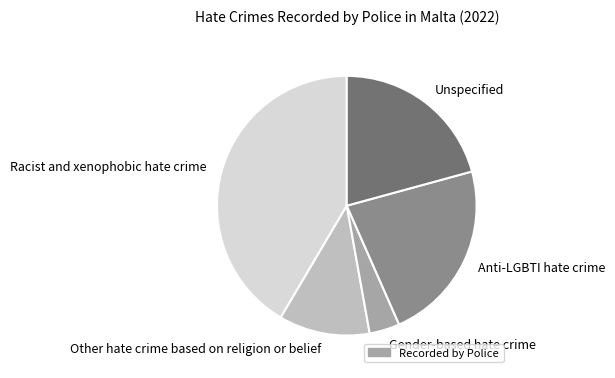

Does Anti-LGBTI hate crime represent more than half of the total?

No